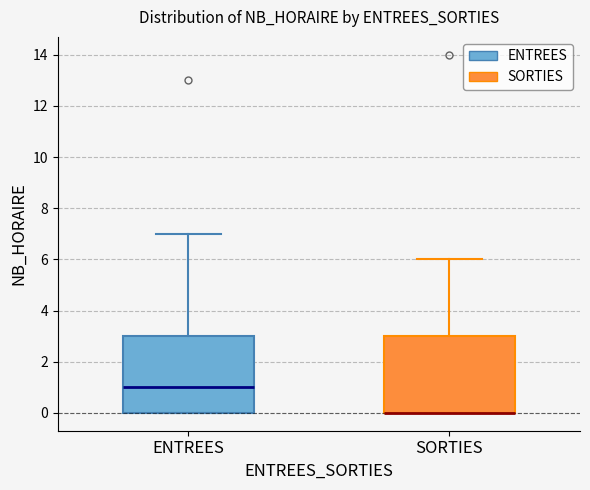

Reading left to right, read every box against the y-axis: the position of its median line, the range the box covers, and the ends of its whiskers. The values are not printed on the chart, so give them approximately, as read against the axis.

ENTREES: median 1, box 0 to 3, whiskers 0 to 7
SORTIES: median 0 (drawn on the box's lower edge), box 0 to 3, whiskers 0 to 6